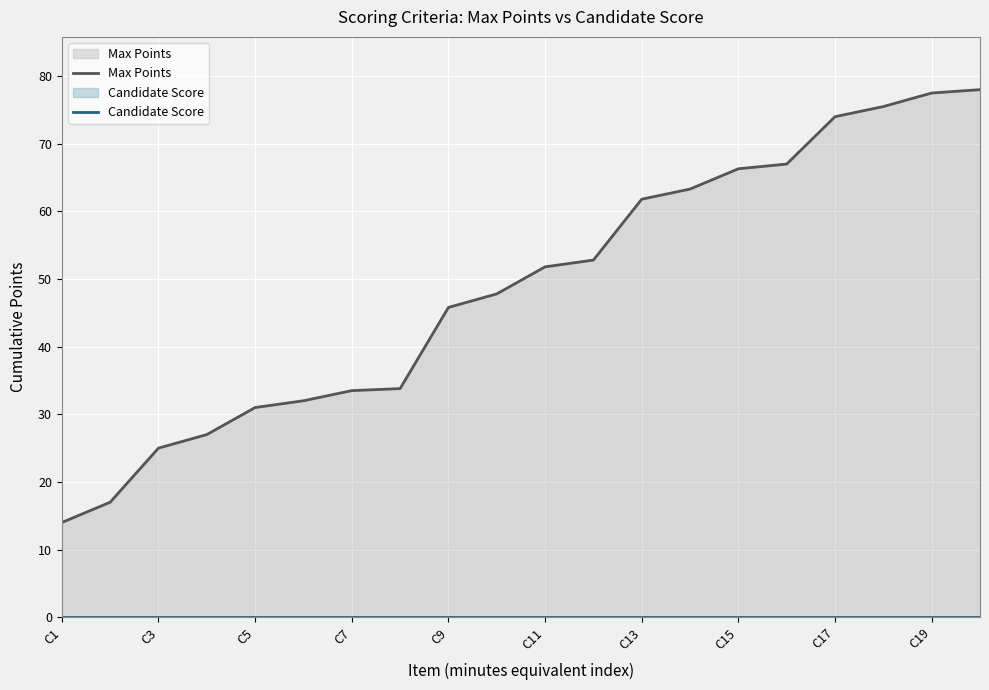

Between C9 and C19, which series saw the biggest shift?

Max Points